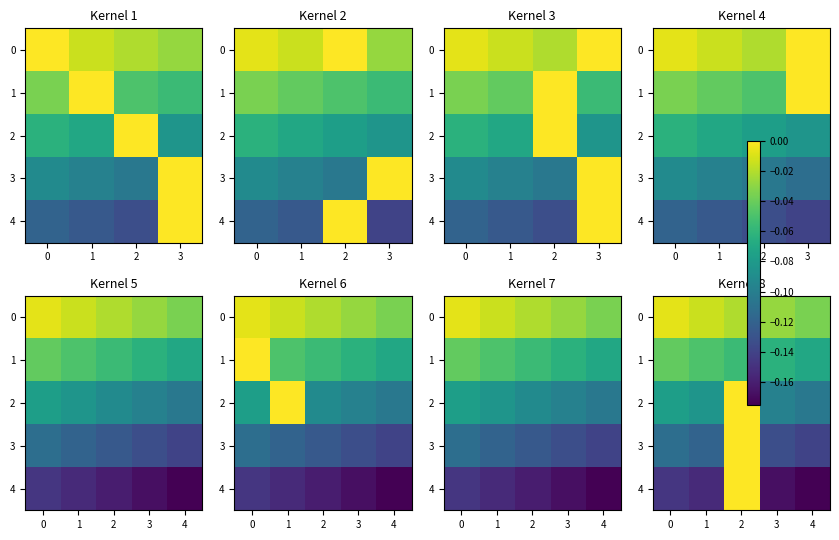

The 2 series shows -0.0 at 0. True or false?

False